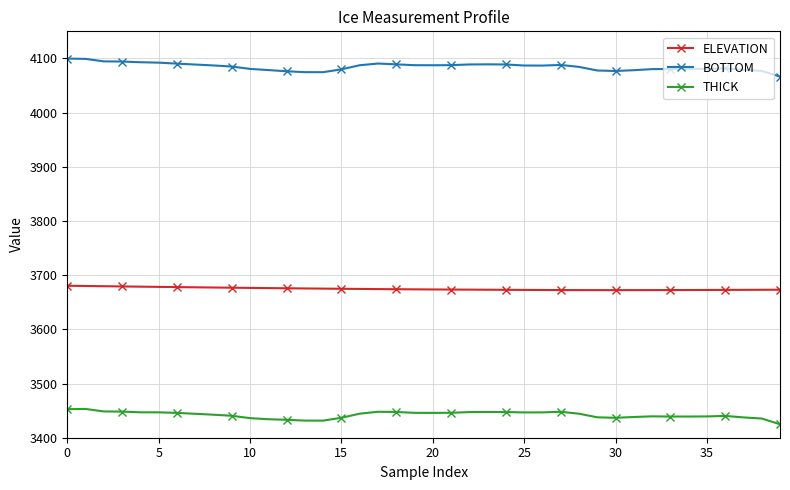

Which series has the largest total across all categories?

BOTTOM